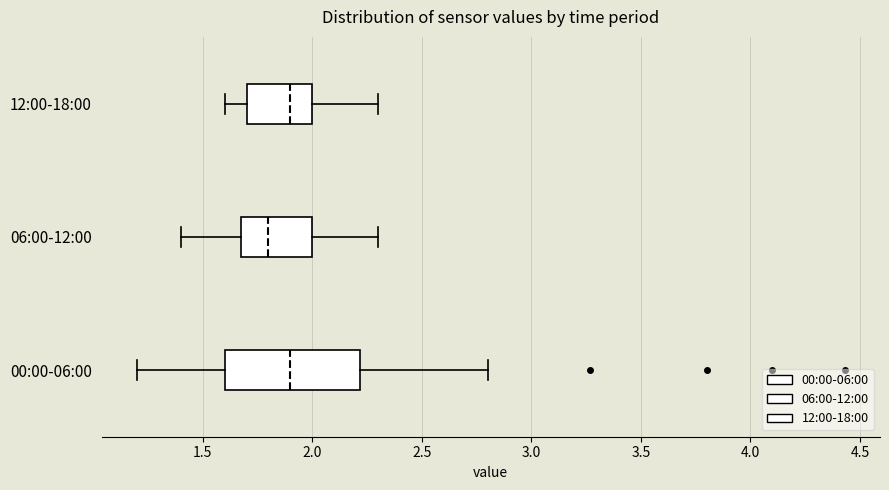

Reading bottom to top, transcribe this box plot: for each box, give where its median line is, the range the box spans, and where its two whiskers end, as read against the x-axis. The values are not printed on the chart, so give them approximately, as read against the axis.

00:00-06:00: median 1.9, box 1.6 to 2.2, whiskers 1.2 to 2.8
06:00-12:00: median 1.8, box 1.7 to 2.0, whiskers 1.4 to 2.3
12:00-18:00: median 1.9, box 1.7 to 2.0, whiskers 1.6 to 2.3